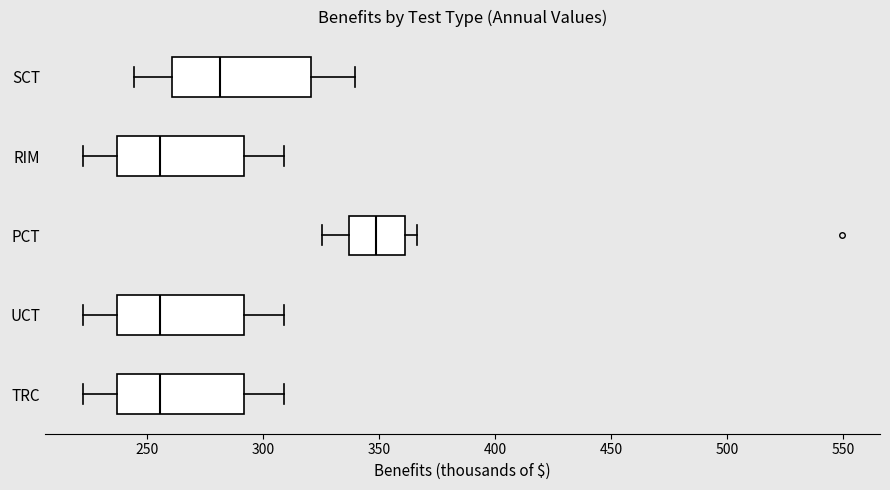

Which box is the widest, from its left edge to its right edge?

SCT